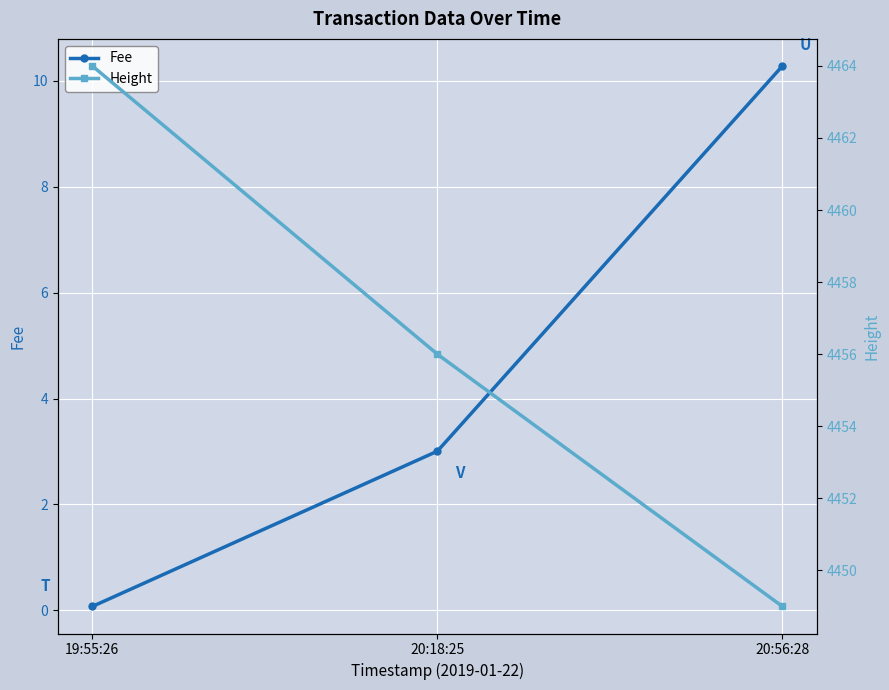

Which category has the highest value across all series?

19:55:26